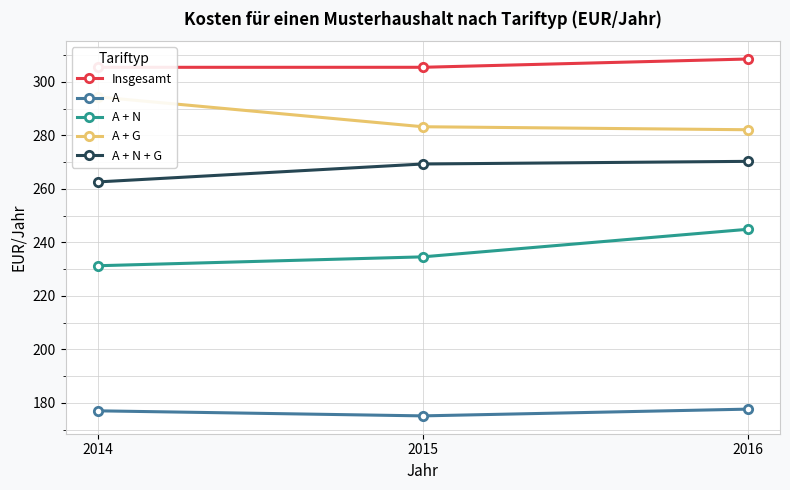

Between 2015 and 2016, which is larger?

2016